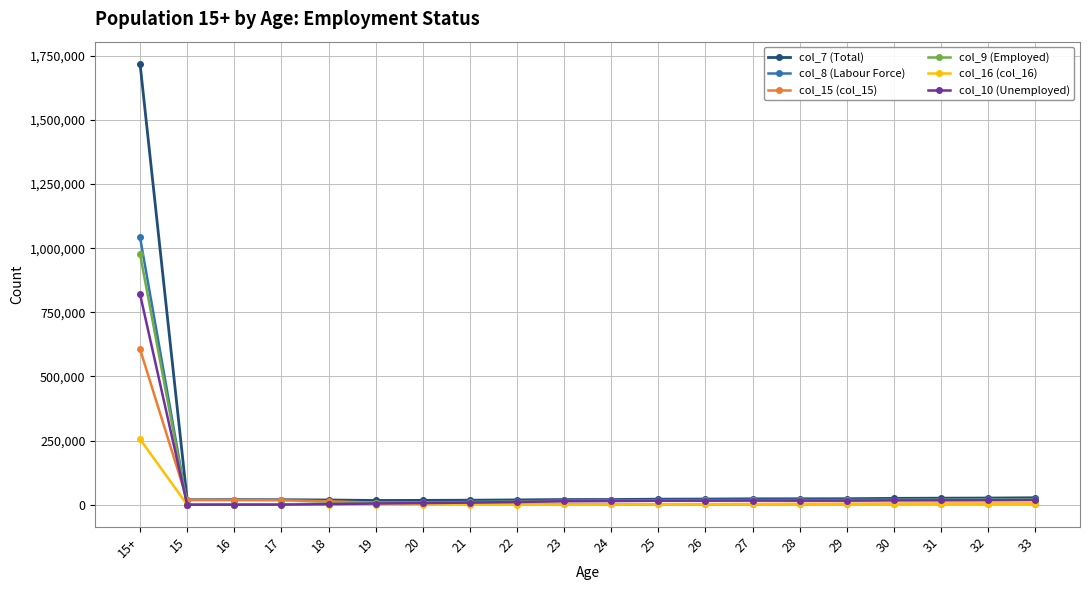

Rank the series by their maximum value, from highest to lowest.

col_7 (Total), col_8 (Labour Force), col_9 (Employed), col_10 (Unemployed), col_15 (col_15), col_16 (col_16)